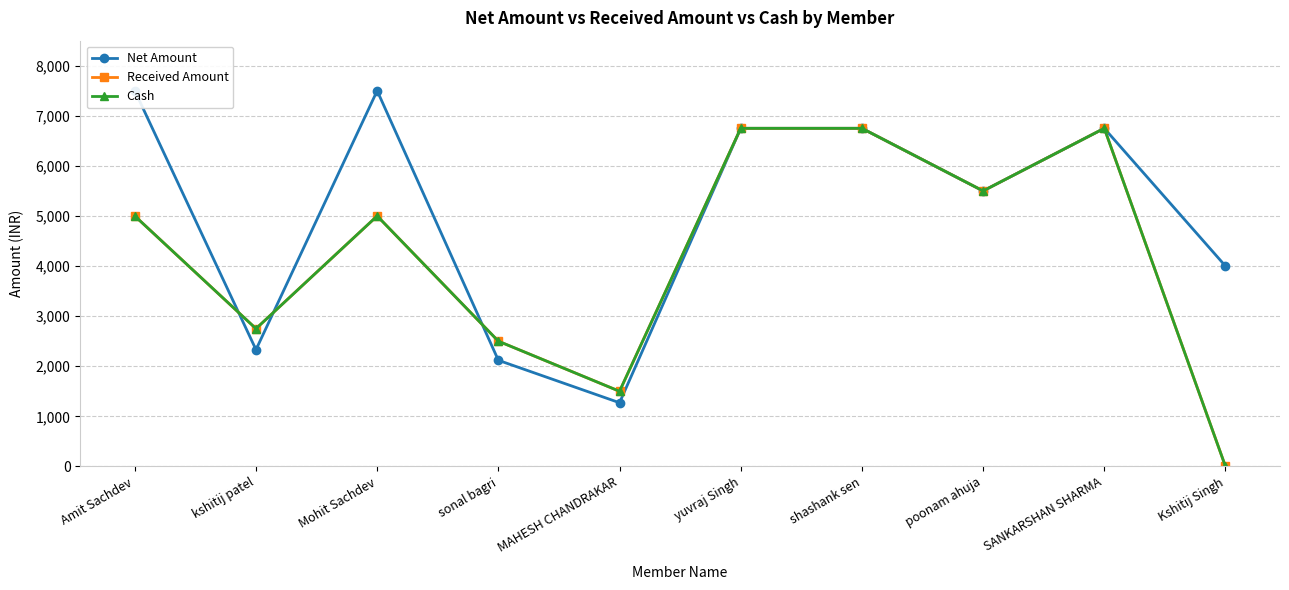

What is the label of the 7th point from the left?

shashank sen